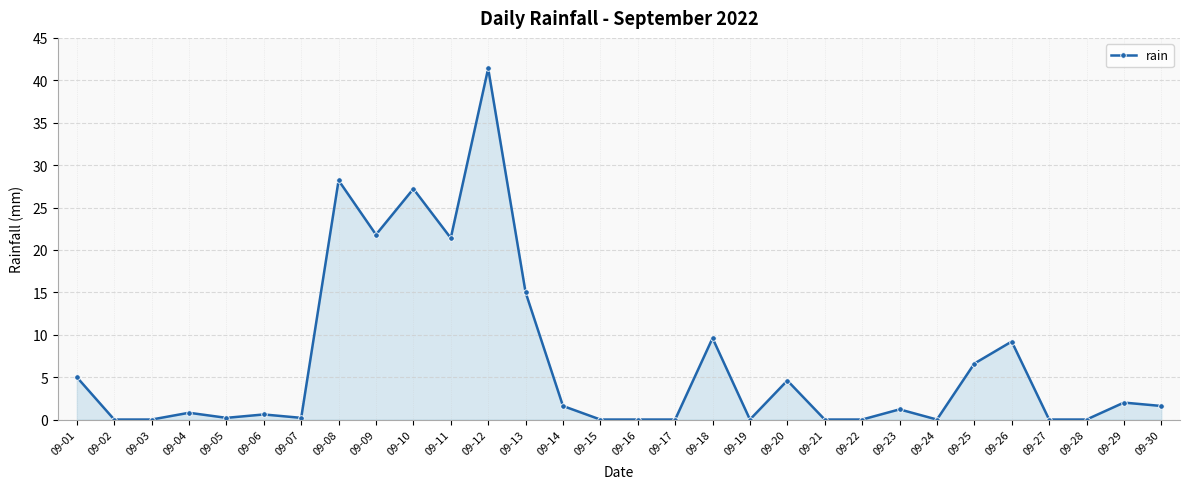

Is it true that the value at 09-10 is 8.1?

False